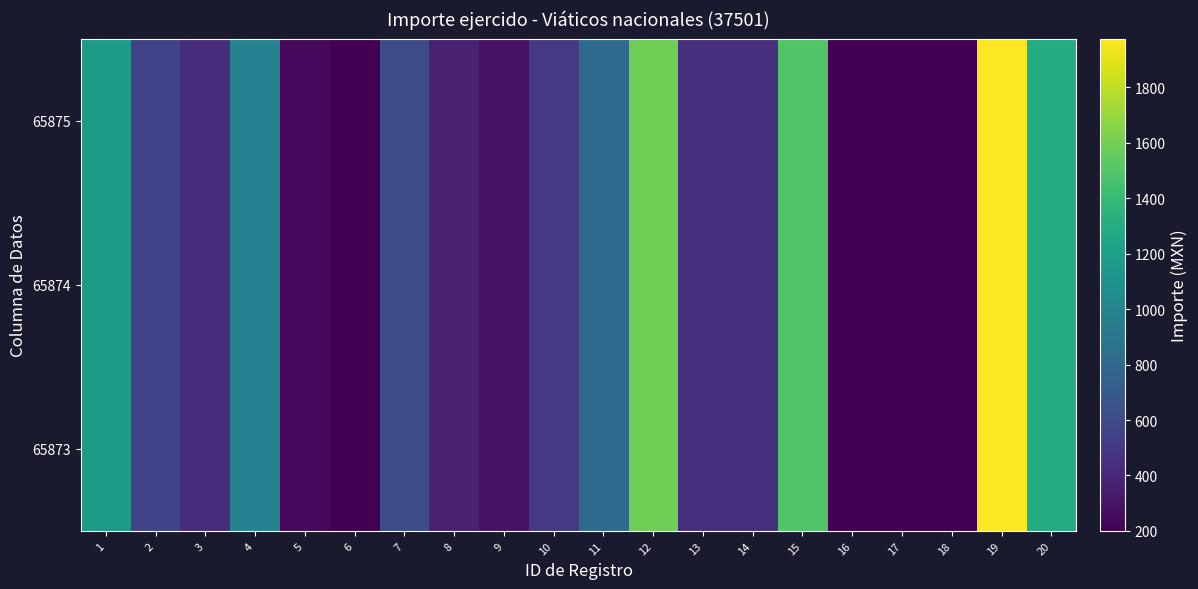

Between 15 and 16, which is larger?

15